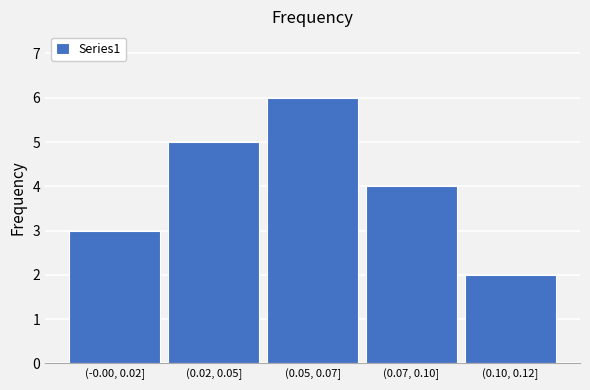

Reading left to right, list all the values displayed in this chart.

(-0.00, 0.02]=3	(0.02, 0.05]=5	(0.05, 0.07]=6	(0.07, 0.10]=4	(0.10, 0.12]=2